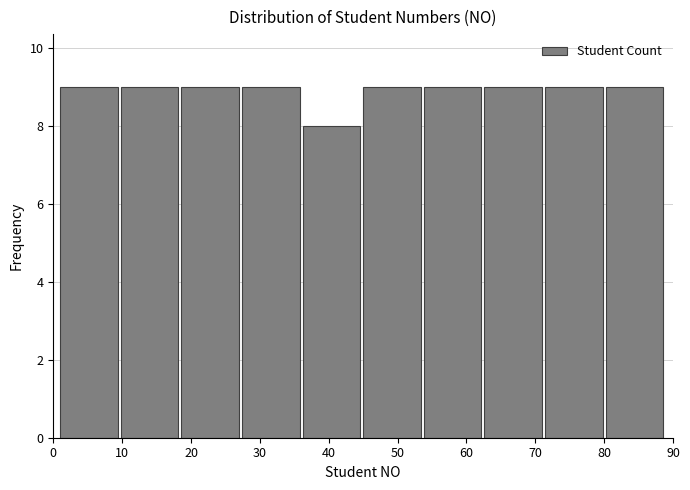

What is the height of the bar covering 62.6 to 71.4 on the x-axis? Neither the bar edges nor the heights are printed on the chart, so give them approximately, as read against the axes.

9